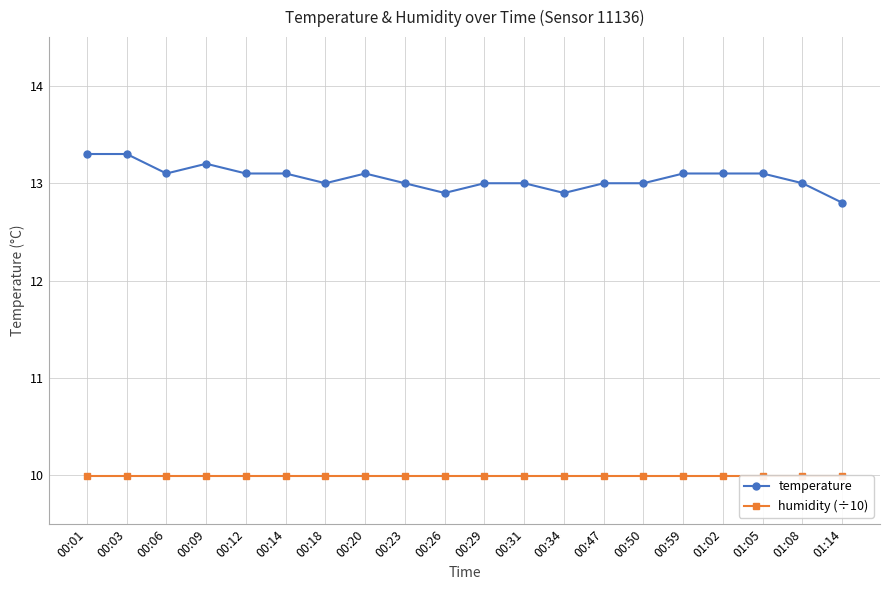

Rank the series at 00:34 from lowest to highest value.

humidity (÷10), temperature